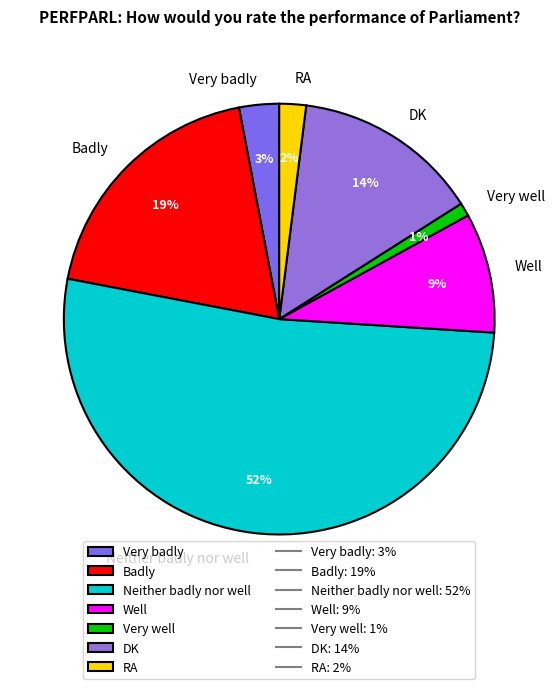

To the nearest percent, what is the combined percentage of Very badly and DK?

17%